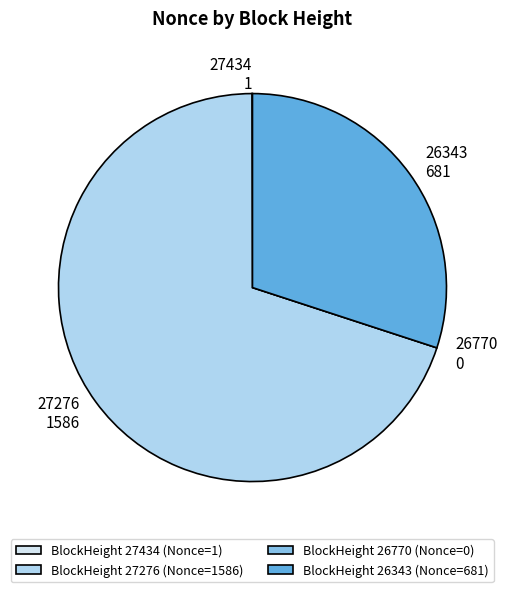

The BlockHeight 26343 (Nonce=681) slice represents 30% of the pie. True or false?

True